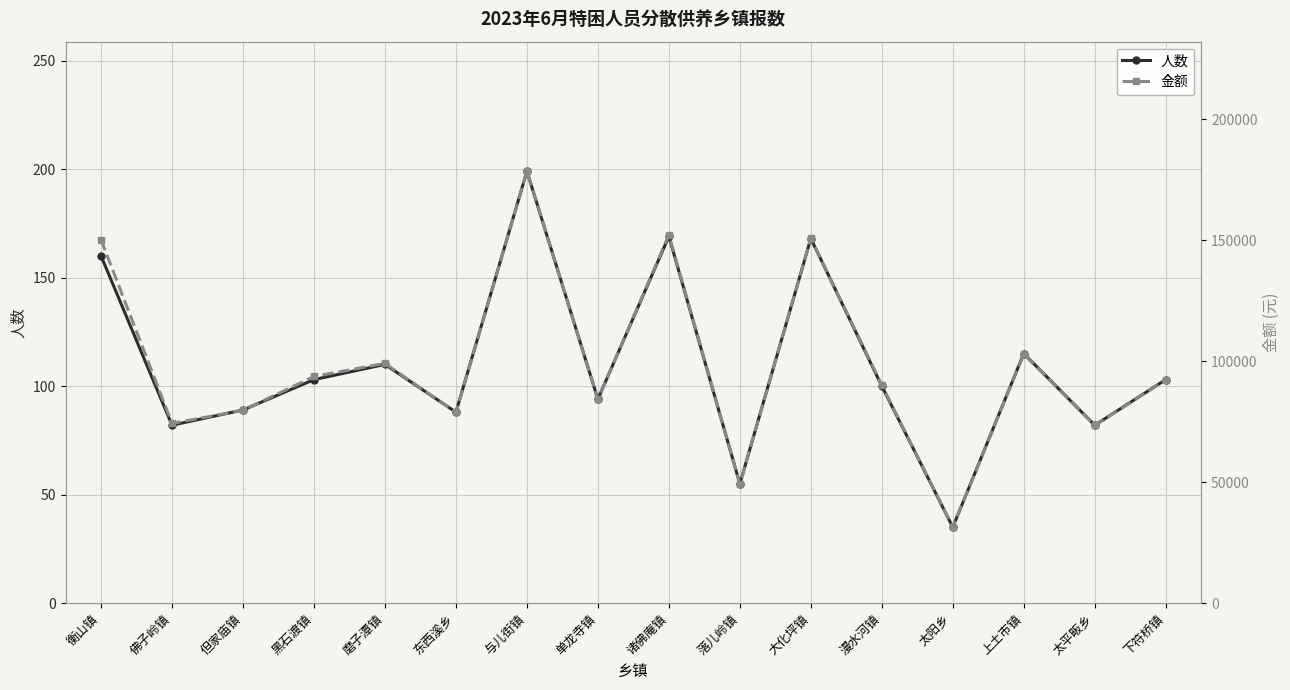

What position from the right is 衡山镇?

16